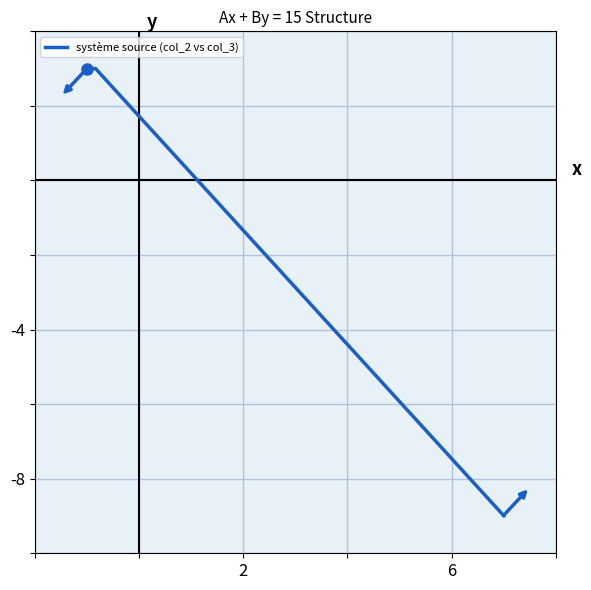

What is the difference between the maximum and minimum values?

12.0